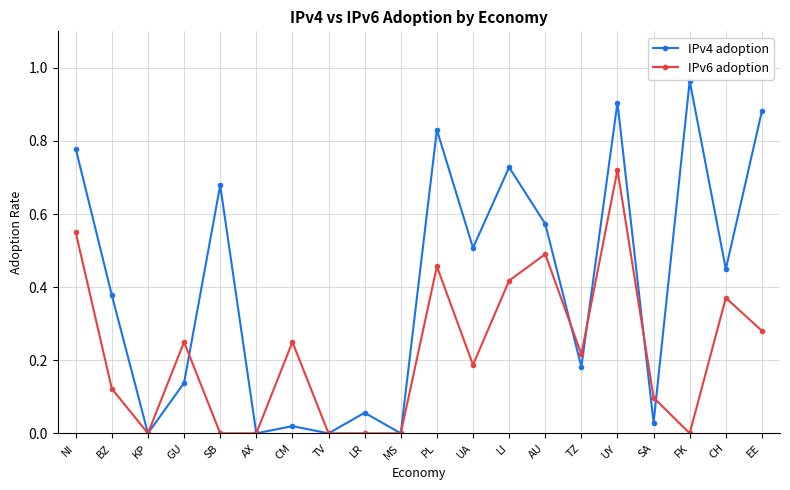

What is the label of the 18th point from the left?

FK